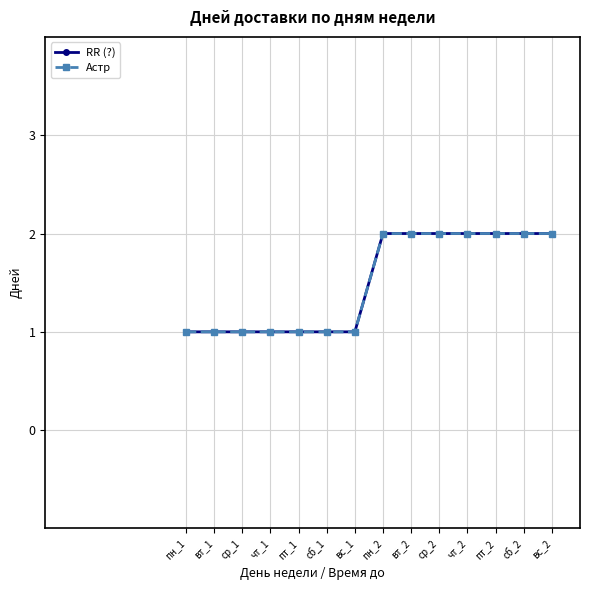

Reading left to right, list all the values displayed in this chart.

RR (?): 1	1	1	1	1	1	1	2	2	2	2	2	2	2
Астр: 1	1	1	1	1	1	1	2	2	2	2	2	2	2